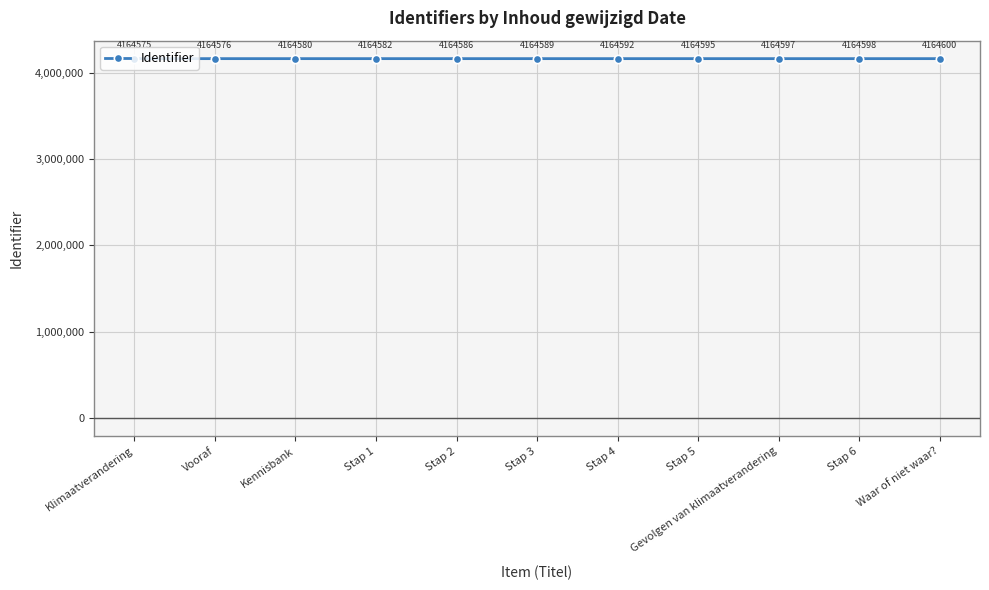

Approximately how many times larger is the value at Stap 2 compared to Waar of niet waar??

1.0